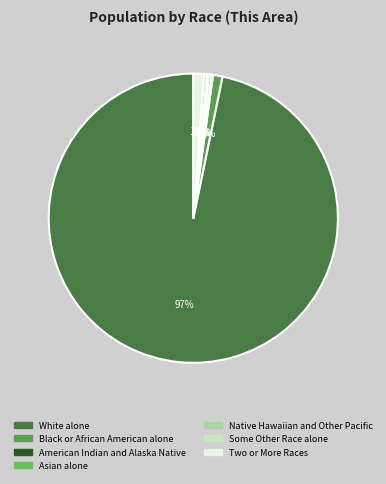

Which category has the smallest portion of the pie?

American Indian and Alaska Native